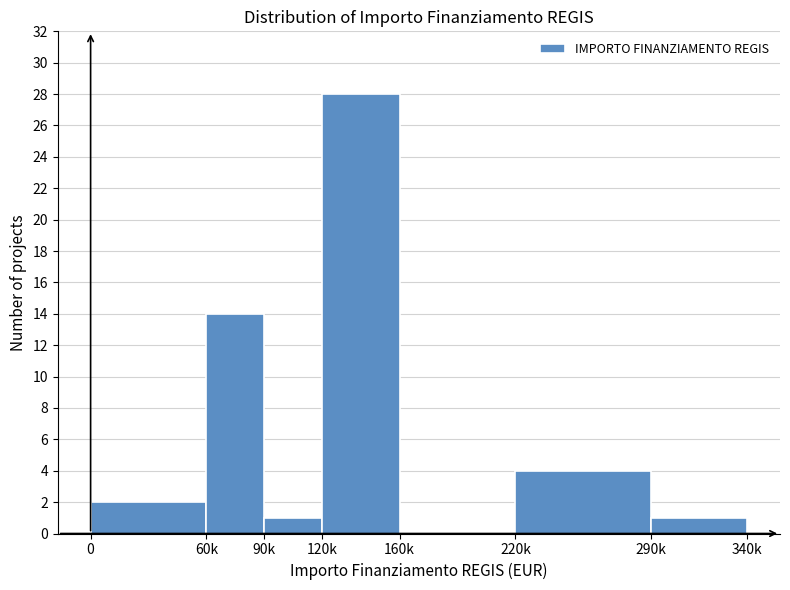

Reading left to right, extract all data points from this chart.

0=2	60k=14	90k=1	120k=28	160k=0	220k=4	290k=1